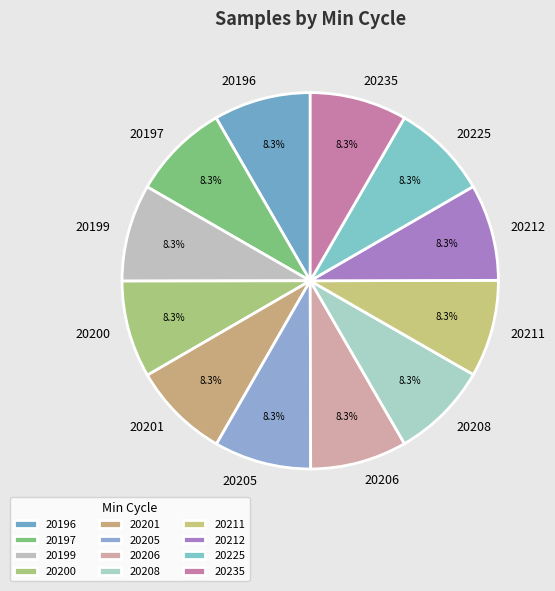

How many slices are in this pie chart?

12